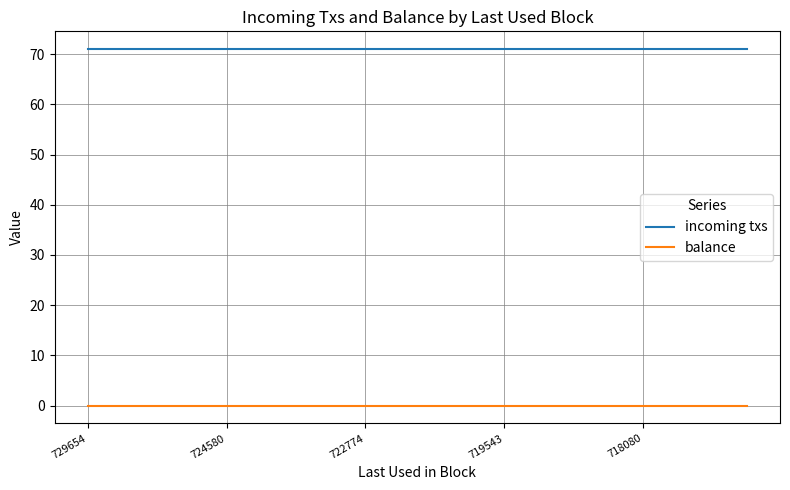

What is the average value of the incoming txs series?

71